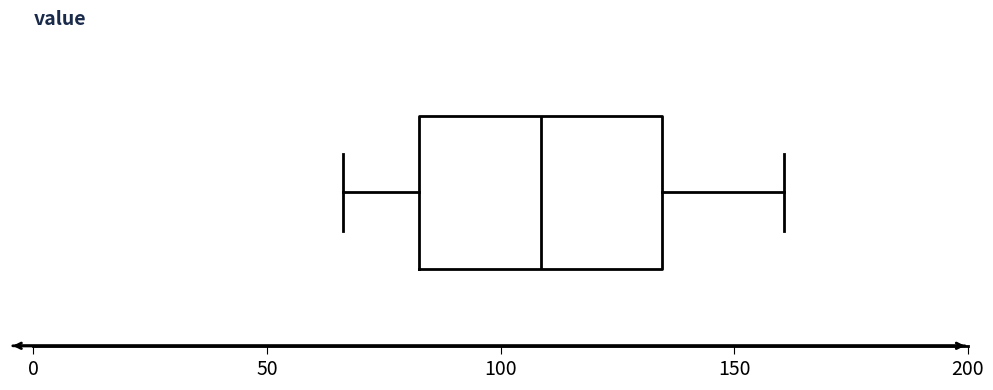

Read this box plot against the x-axis: the position of the median line, the range covered by the box, and the ends of both whiskers. The values are not printed on the chart, so give them approximately, as read against the axis.

median 110, box 85 to 135, whiskers 65 to 160